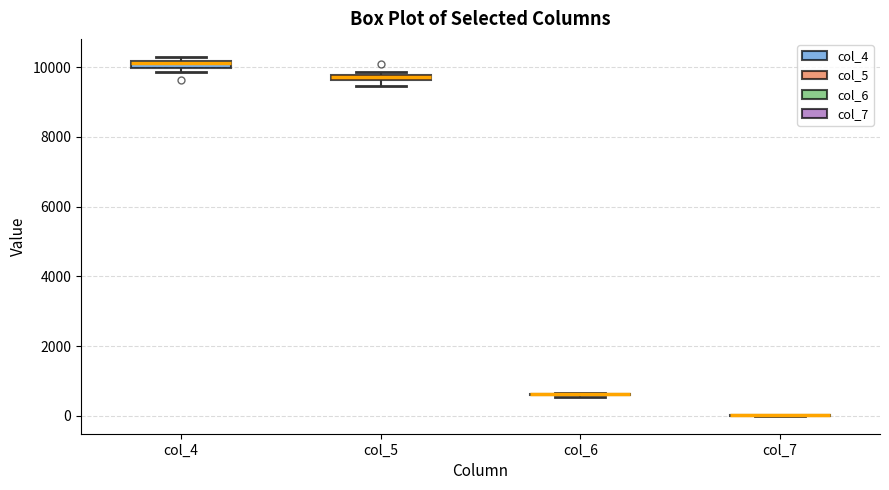

Where is the upper edge of the box for col_4 on the y-axis? The values are not printed on the chart, so give them approximately, as read against the axis.

10200